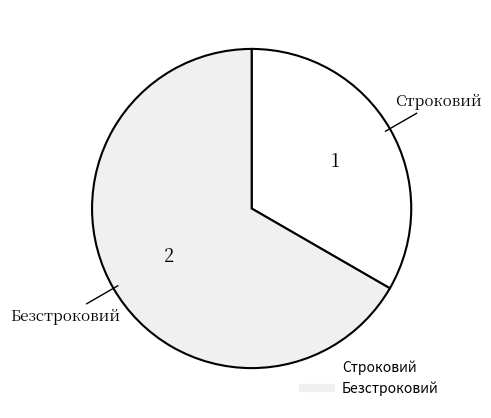

The Безстроковий slice represents 67% of the pie. True or false?

True